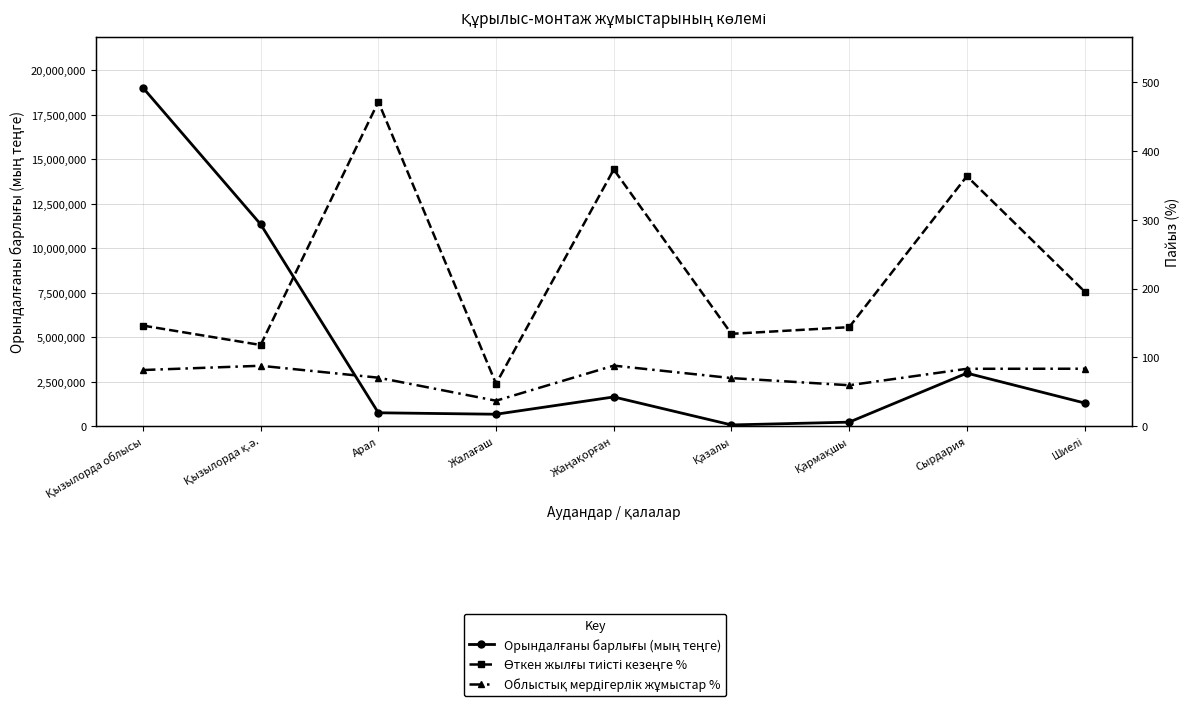

What is the sum of all Облыстық мердігерлік жұмыстар % values?

662.1